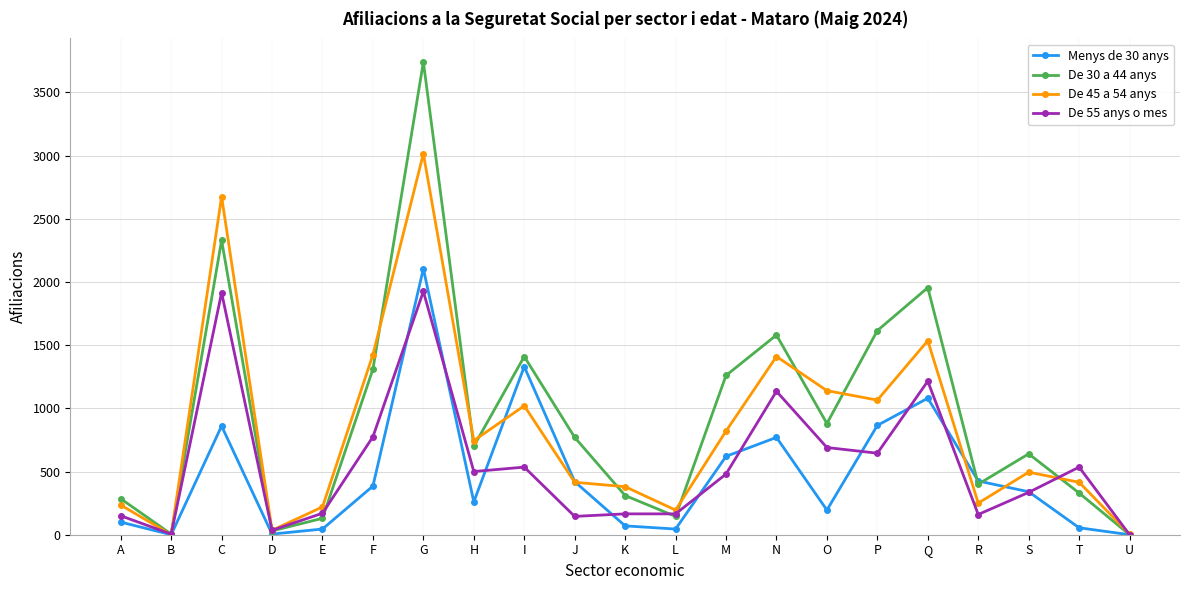

Is this an area chart (filled region under the line)?

No